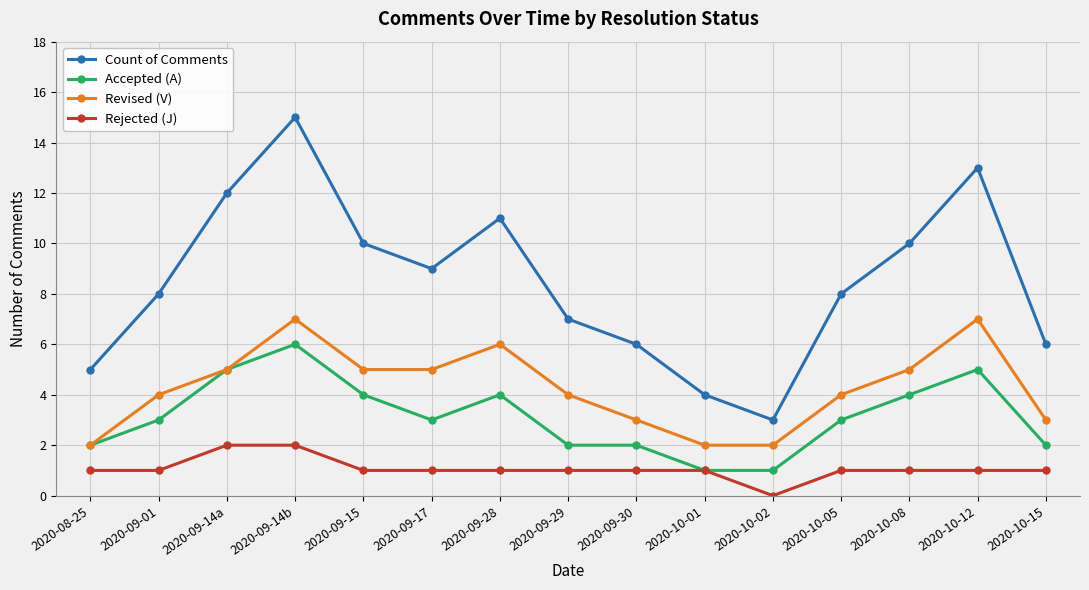

What is the sum of the Accepted (A) values at 2020-09-30 and 2020-09-29?

4